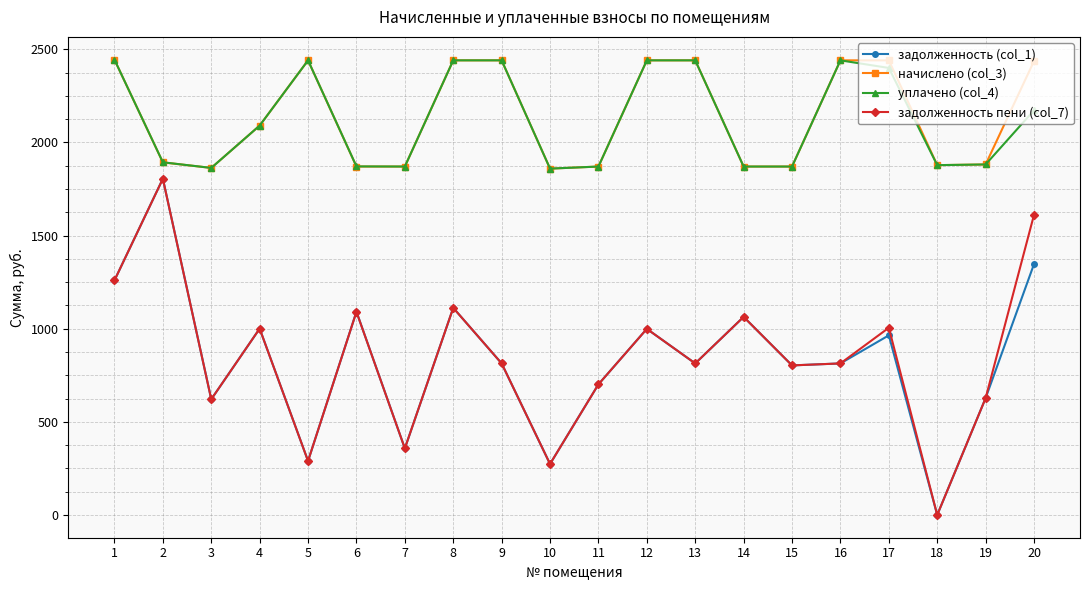

Where does the уплачено (col_4) series first go above 2090?

1